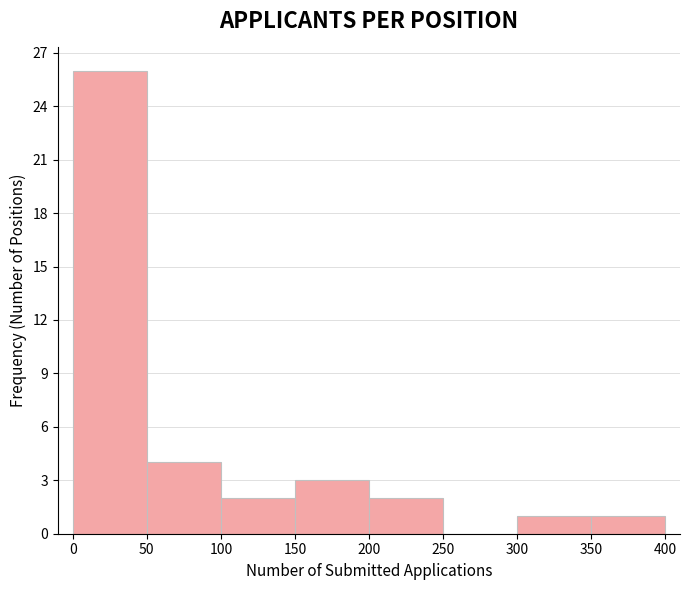

Reading left to right, list every bar in this chart as the range it spans on the x-axis followed by its height. The values are not printed on the chart, so give them approximately, as read against the axis.

0 to 50: 26
50 to 100: 4
100 to 150: 2
150 to 200: 3
200 to 250: 2
250 to 300: 0
300 to 350: 1
350 to 400: 1